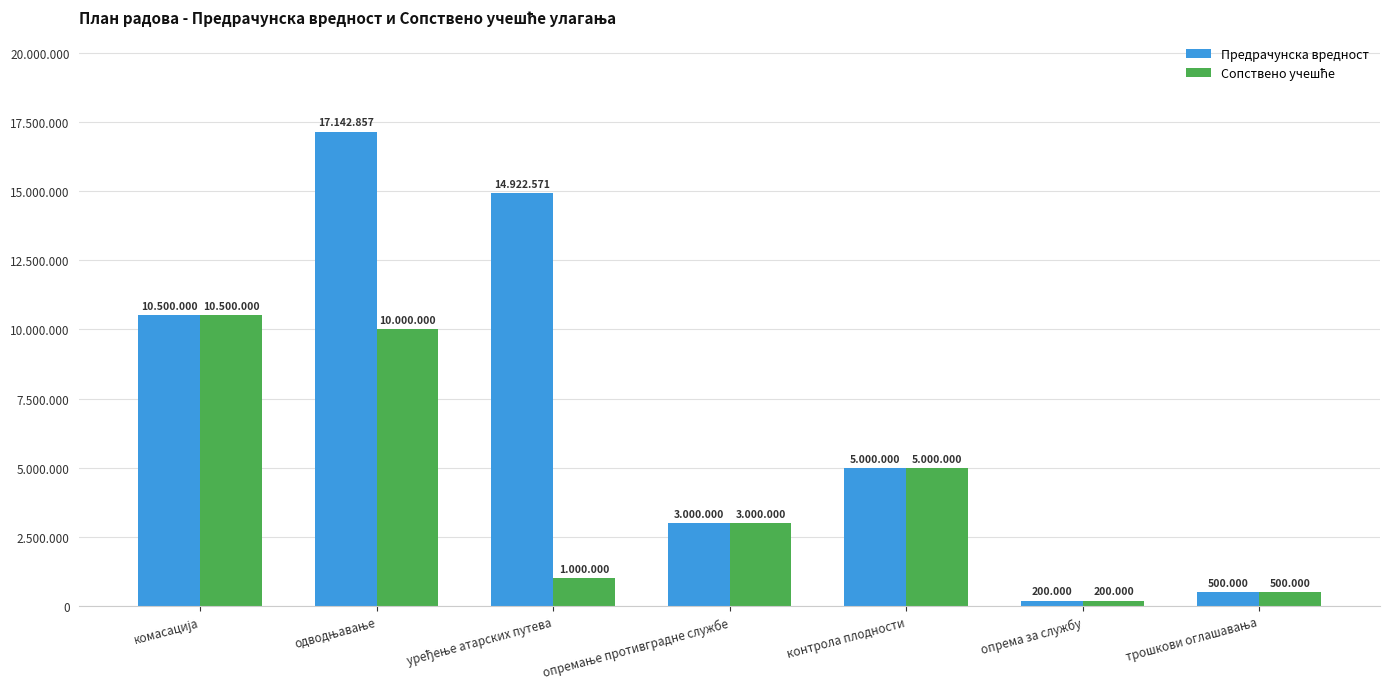

What is the difference between the highest and lowest values at уређење атарских путева?

13922571.0